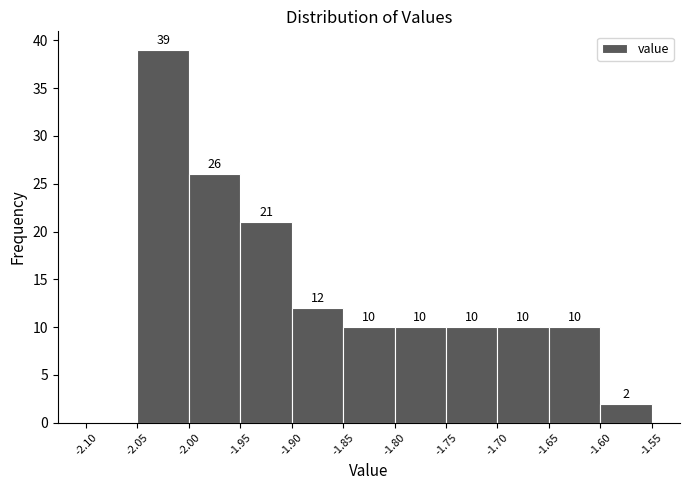

Over which range of the x-axis is the bar tallest?

-2.05 to -2.00